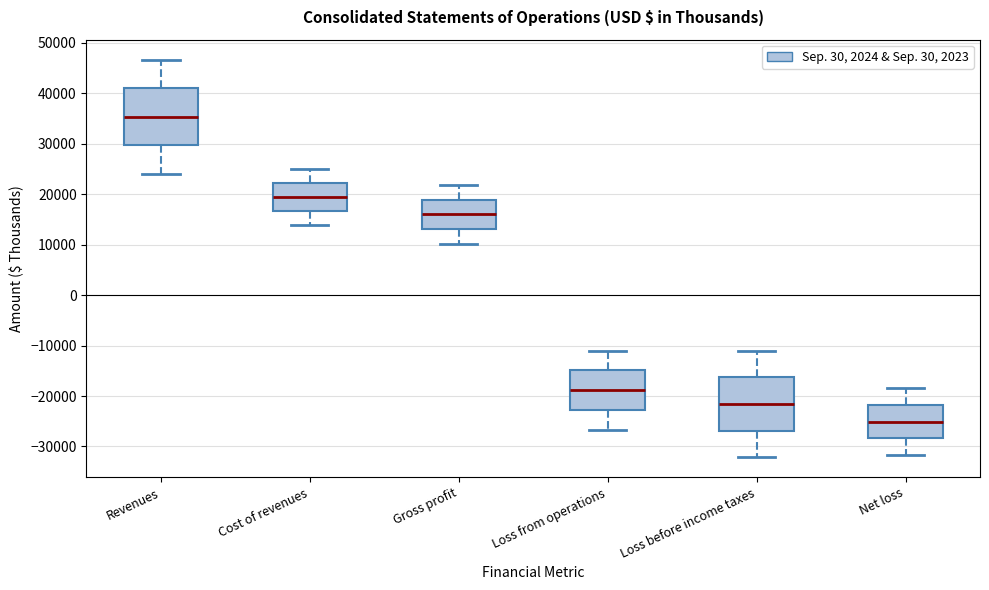

Where does the upper whisker of the box for Loss from operations end on the y-axis? The values are not printed on the chart, so give them approximately, as read against the axis.

-11000